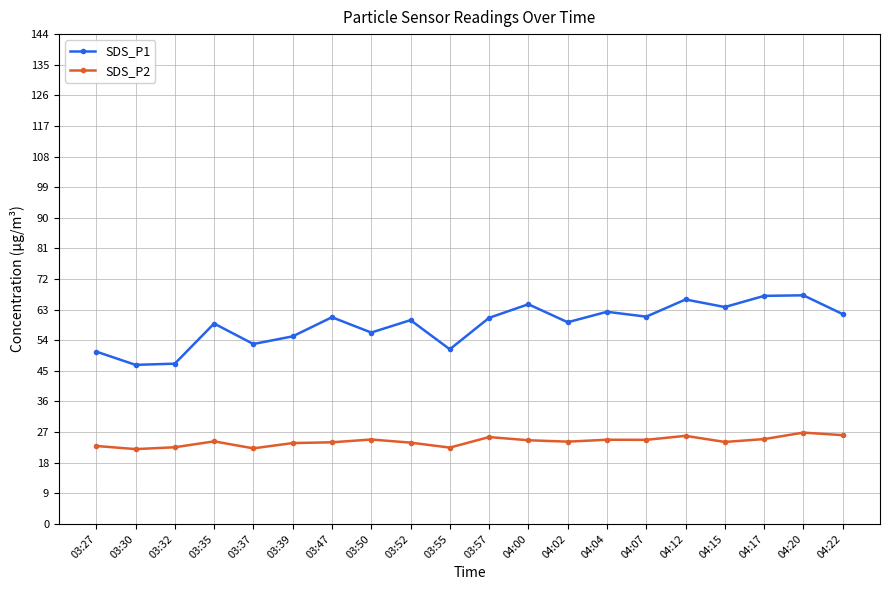

What is the lowest value of the SDS_P1 series?

46.8